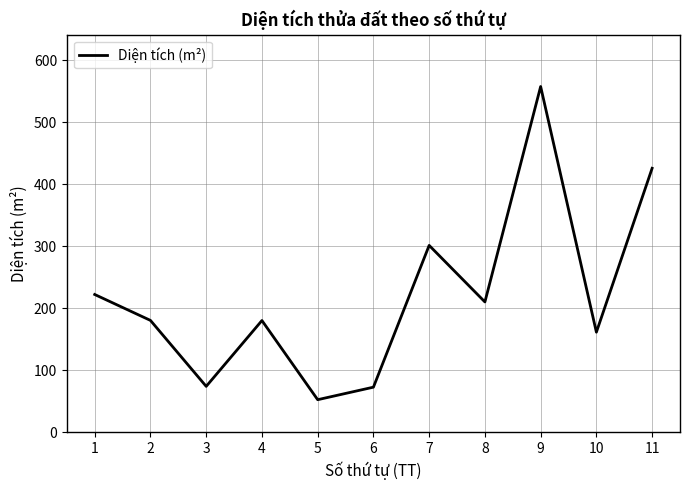

What is the difference between the values at 10 and 9?

396.3